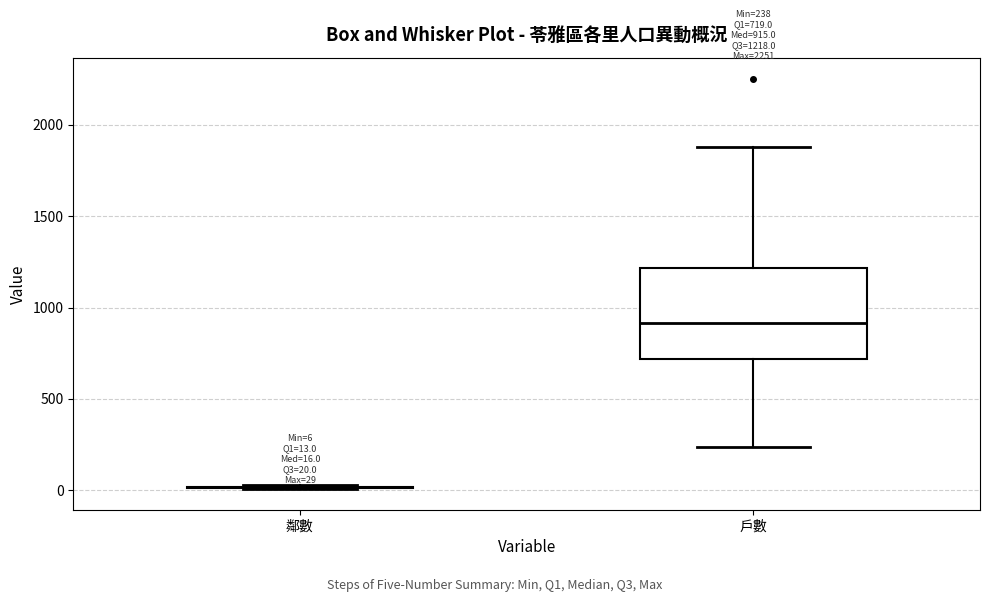

Which box is the tallest, from its lower edge to its upper edge?

戶數